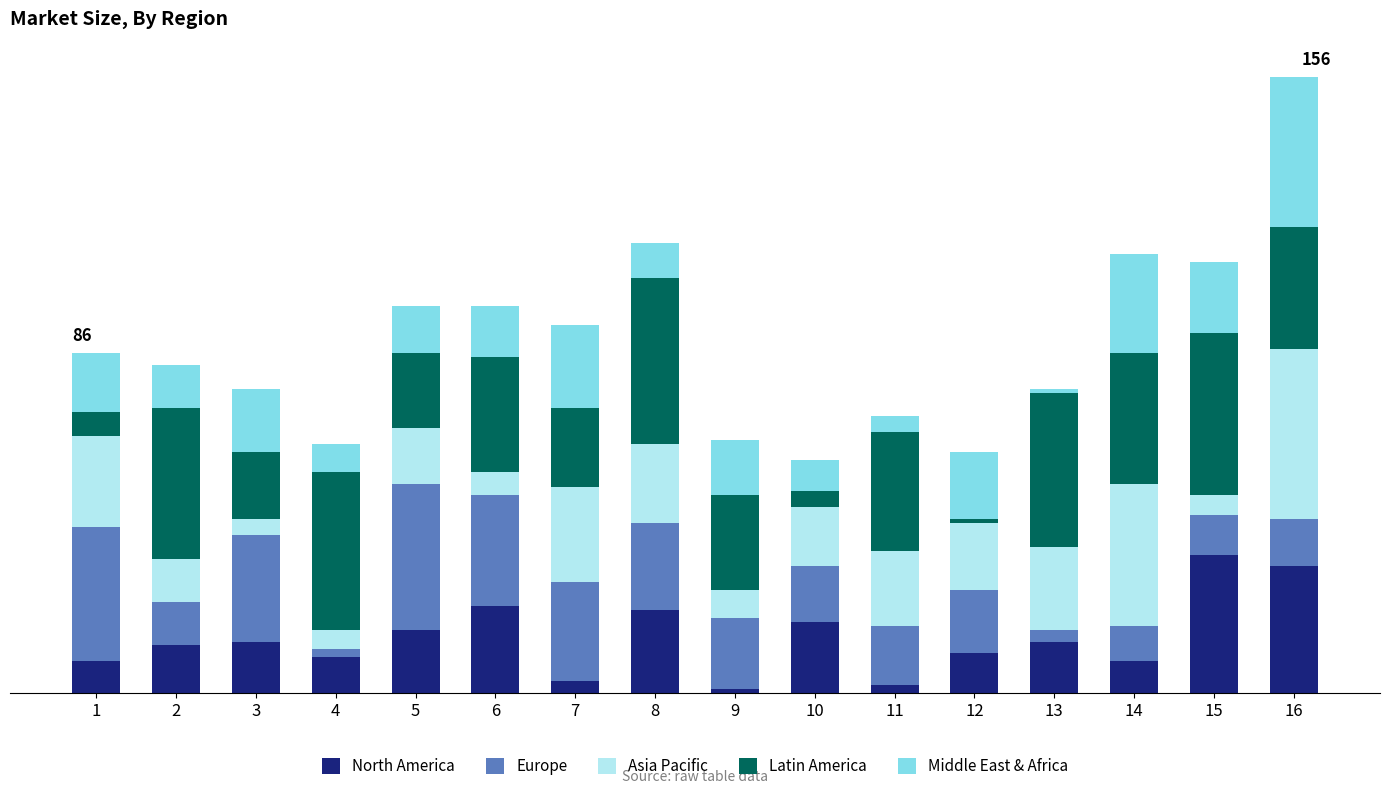

What is the difference between the maximum and minimum values in the Asia Pacific series?

39